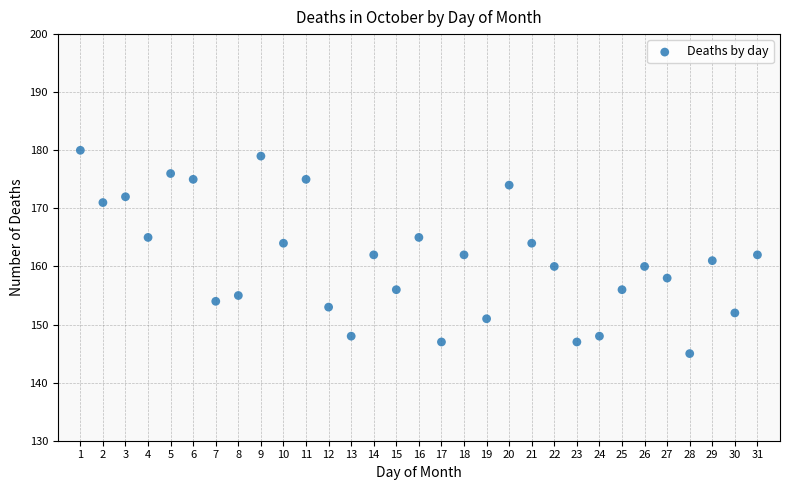

What is the range of Y values (max minus min)?

35